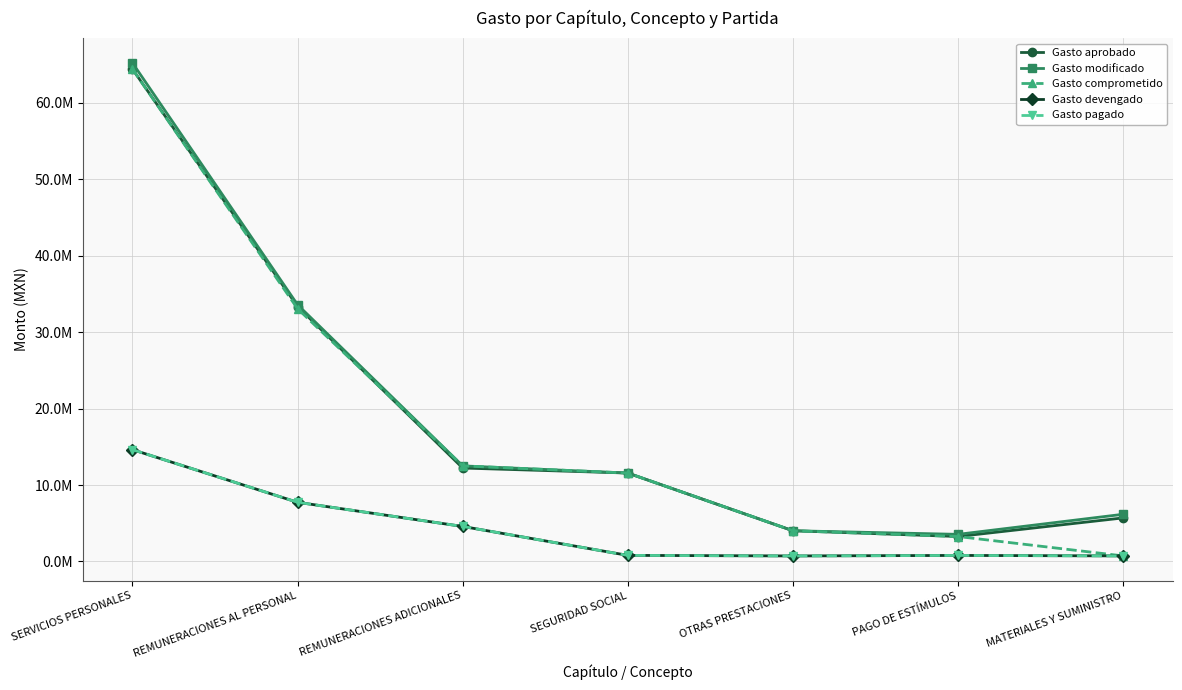

Reading left to right, what are all the values shown in this chart?

Gasto aprobado: 64439368.7	33358210.7	12226096.9	11570489.5	4019328.0	3265243.6	5699663.3
Gasto modificado: 65243617.4	33596810.2	12508228.0	11570489.5	4019328.0	3548761.6	6174605.0
Gasto comprometido: 64439368.7	33076079.6	12508228.0	11570489.5	4019328.0	3265243.6	726810.1
Gasto devengado: 14633058.1	7741952.0	4582347.0	796268.6	723066.1	789424.4	726810.1
Gasto pagado: 14633058.1	7741952.0	4582347.0	796268.6	723066.1	789424.4	726810.1